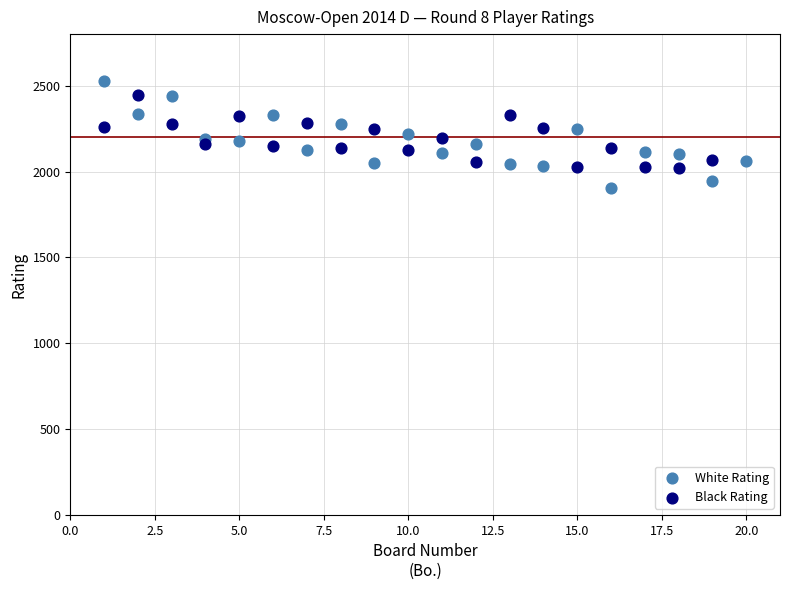

Which series reaches the minimum Y coordinate?

White Rating